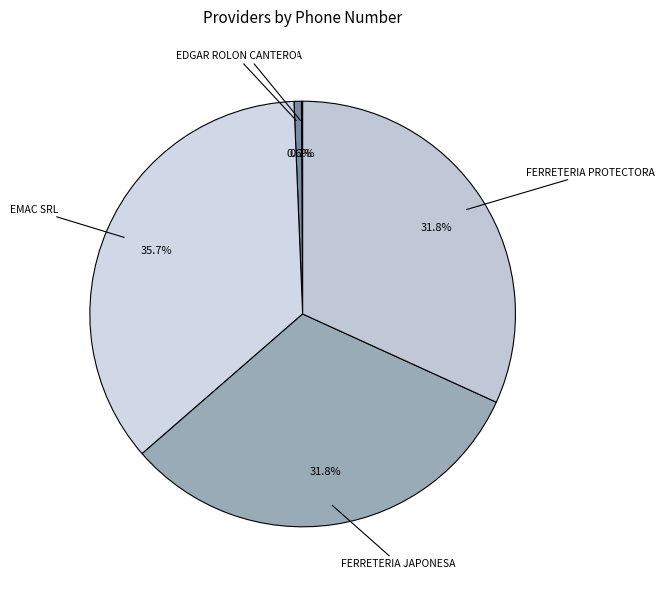

Rank the categories by value from lowest to highest.

CASA BAKUNOVICH SA, EDGAR ROLON CANTERO, FERRETERIA PROTECTORA, FERRETERIA JAPONESA, EMAC SRL